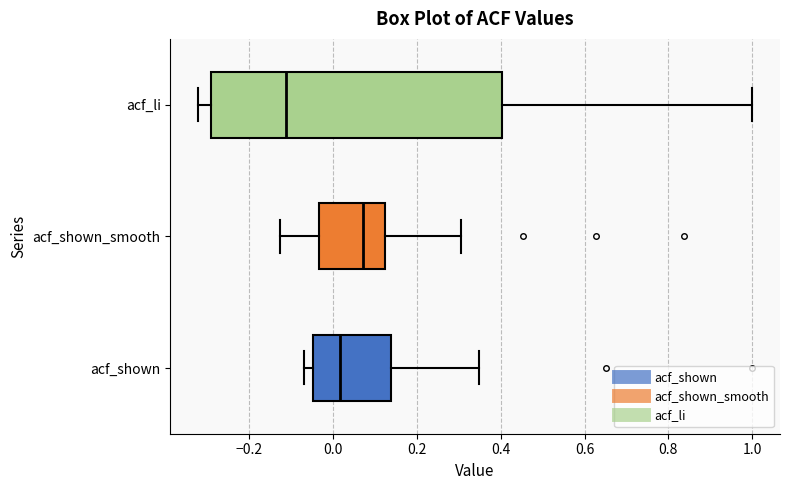

Where is the left edge of the box for acf_shown on the x-axis? The values are not printed on the chart, so give them approximately, as read against the axis.

-0.04